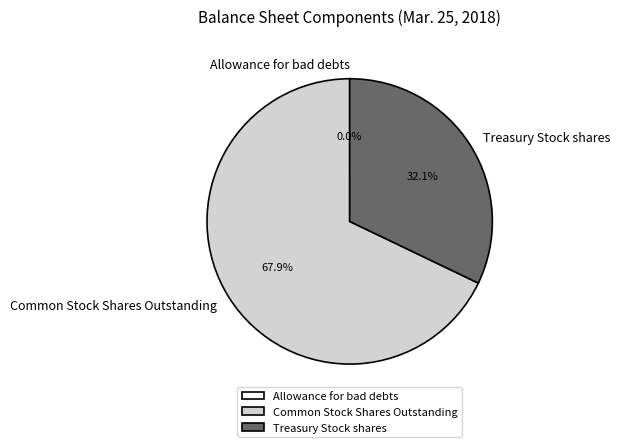

What is the ratio of the value at Treasury Stock shares to the value at Common Stock Shares Outstanding?

0.5